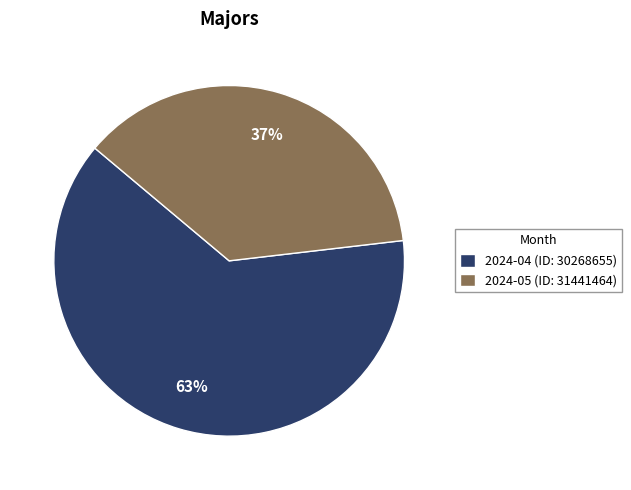

Does 2024-04 (ID: 30268655) represent more than half of the total?

Yes